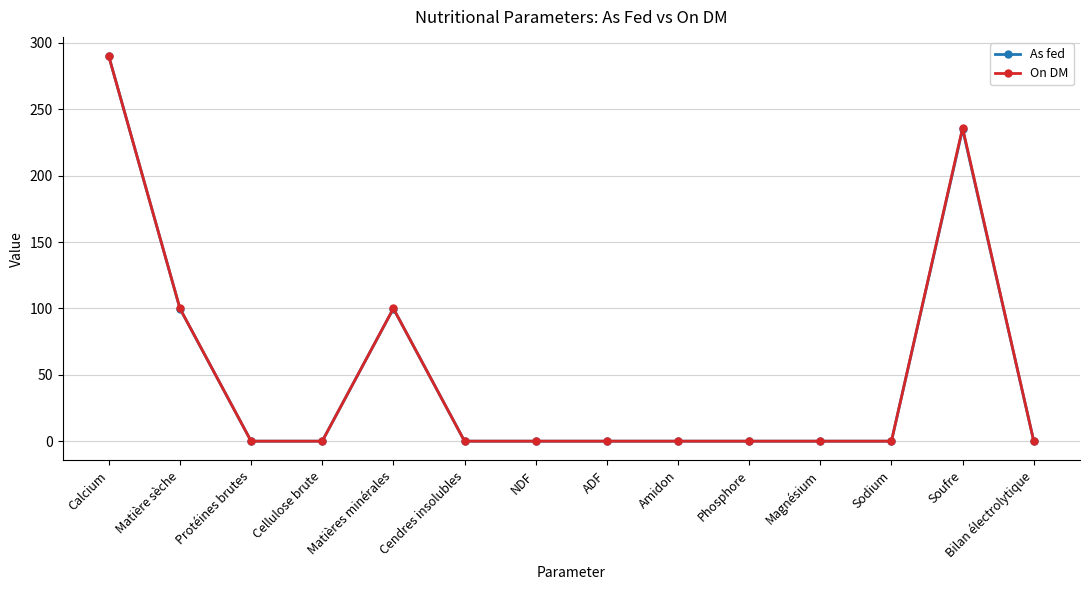

What is the highest value of the As fed series?

290.0